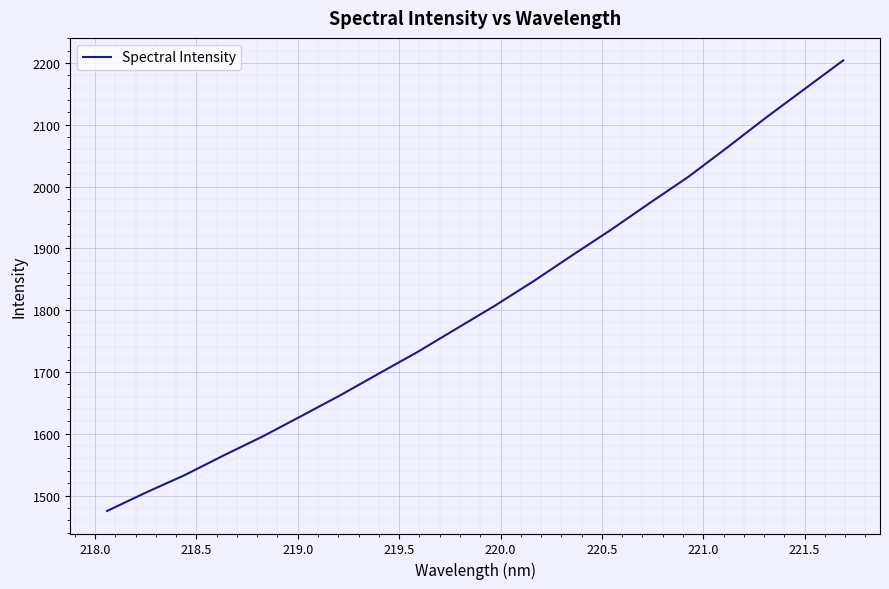

What is the minimum value shown in the chart?

1475.1